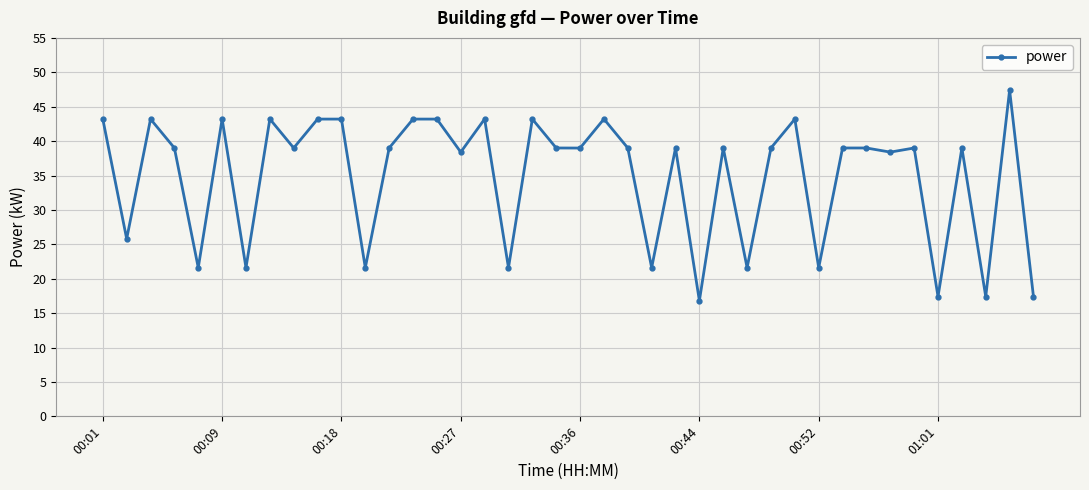

What is the value of the 32nd point from the left?

39.0